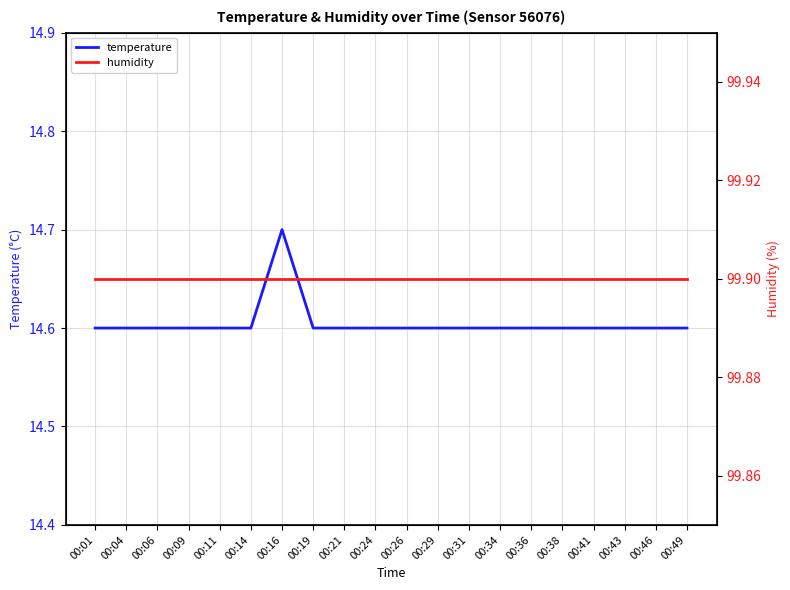

Is it true that temperature equals 14.7 at 00:16?

True